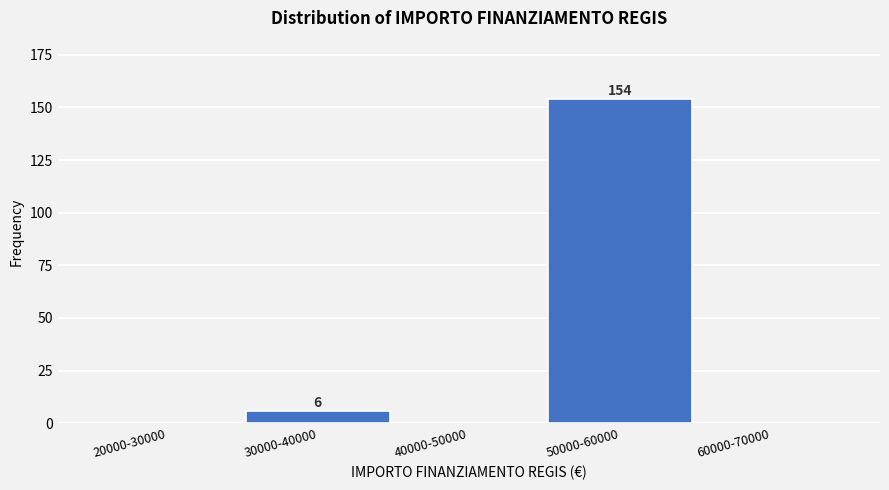

Reading left to right, list all the values displayed in this chart.

20000-30000=0	30000-40000=6	40000-50000=0	50000-60000=154	60000-70000=0